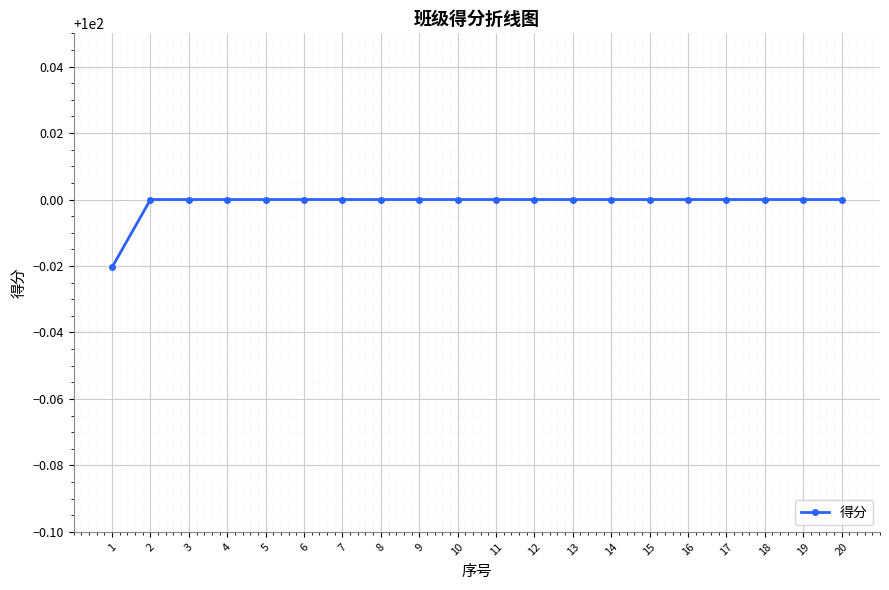

True or false: the data shows 100.0 at 7.

True